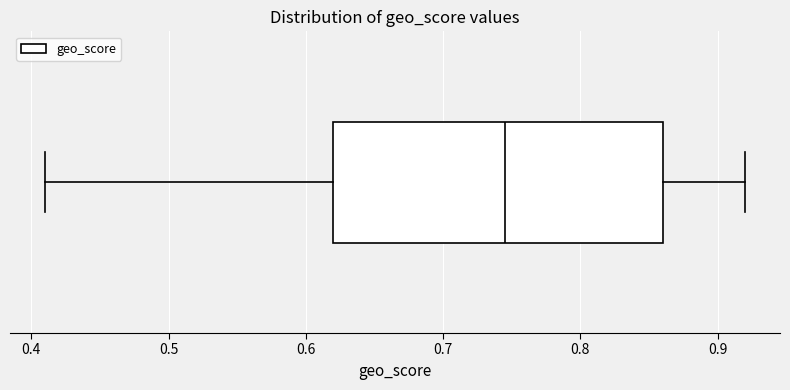

Transcribe this box plot: give where the median line is, the range the box spans, and where the two whiskers end, as read against the x-axis. The values are not printed on the chart, so give them approximately, as read against the axis.

median 0.75, box 0.62 to 0.86, whiskers 0.41 to 0.92